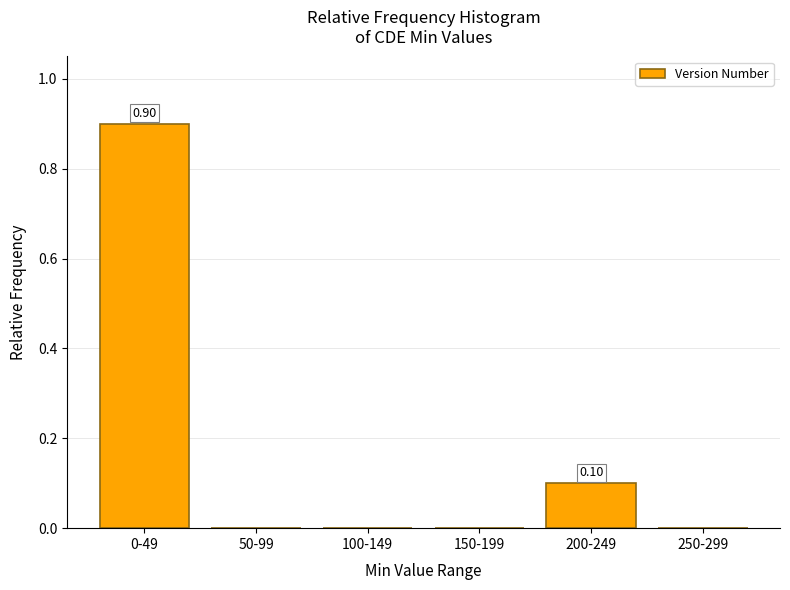

What is the sum of all values?

1.0